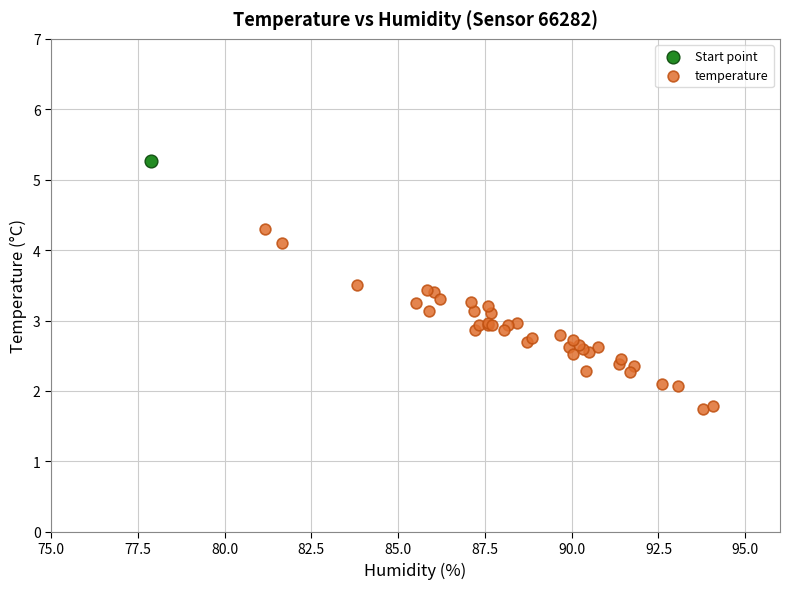

What are all the series names shown in the legend?

Start point, temperature